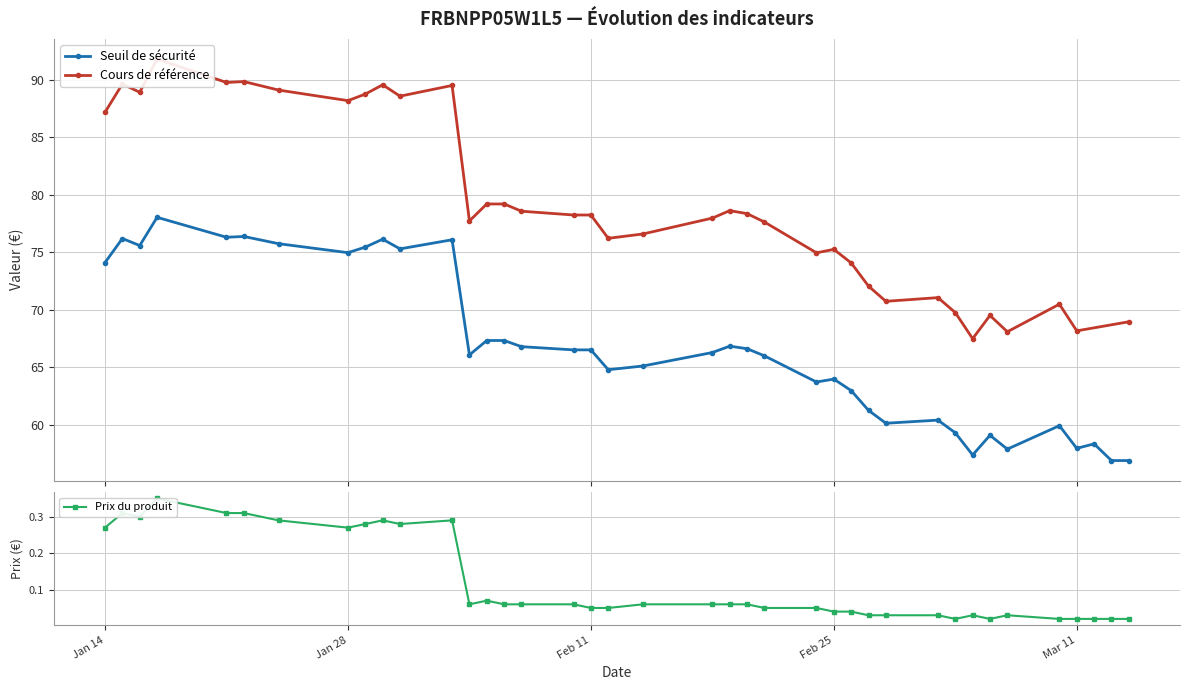

What is the value of the Seuil de sécurité point at the 32nd from the left?

57.4